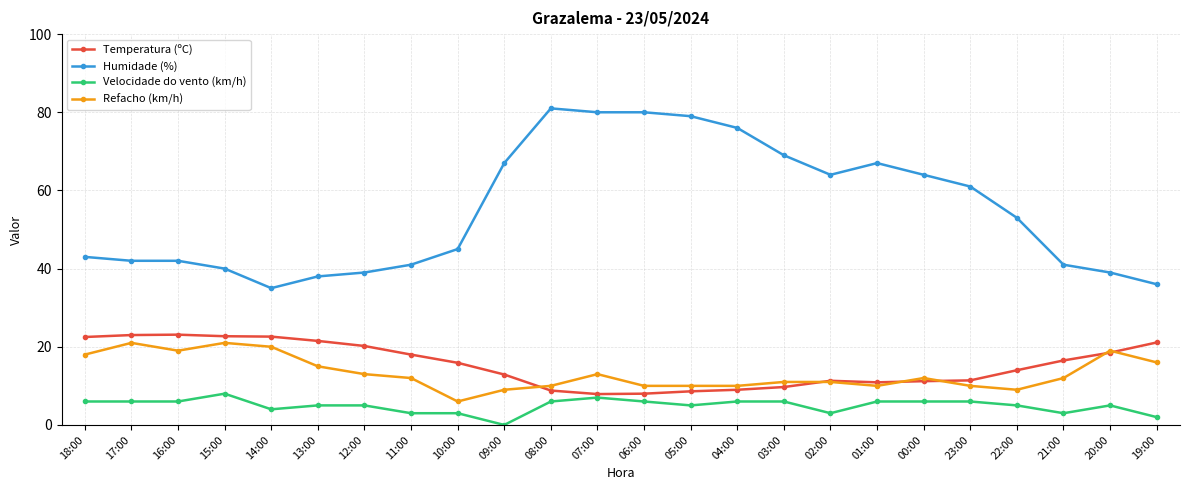

What is the label of the 14th point from the left?

05:00